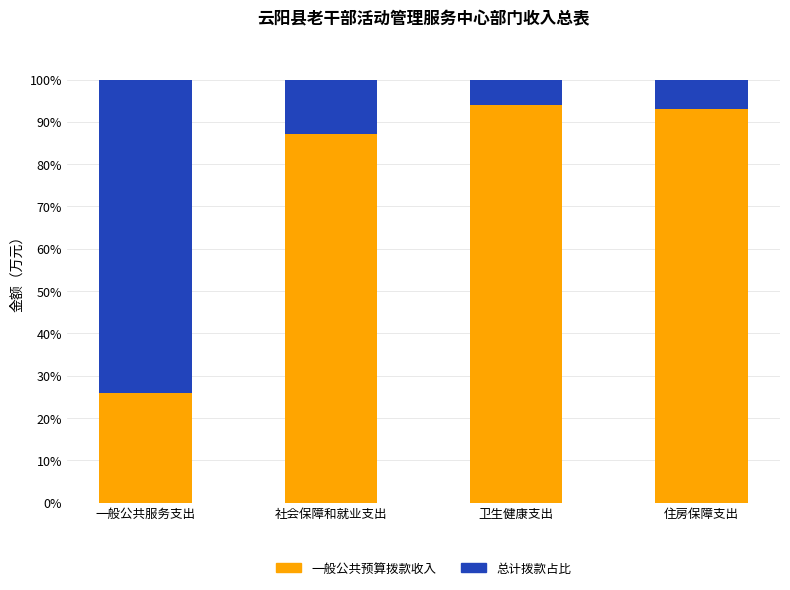

What is the total value across all series at 一般公共服务支出?

100.0